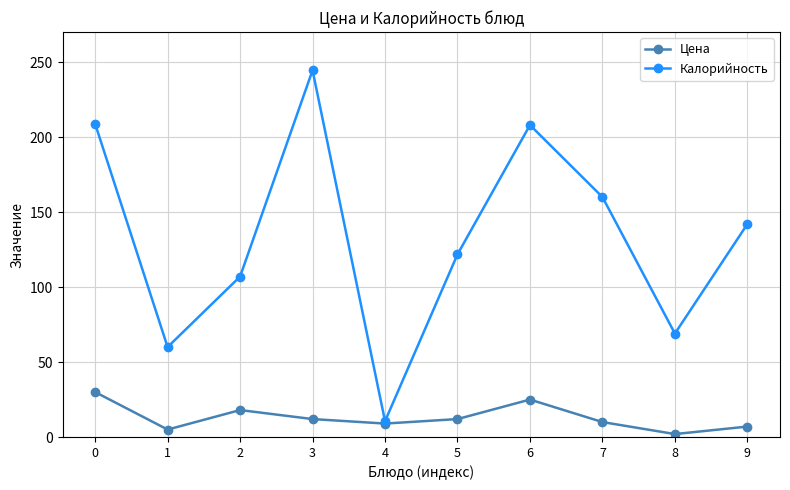

How many interior local valleys does the Цена series have?

3